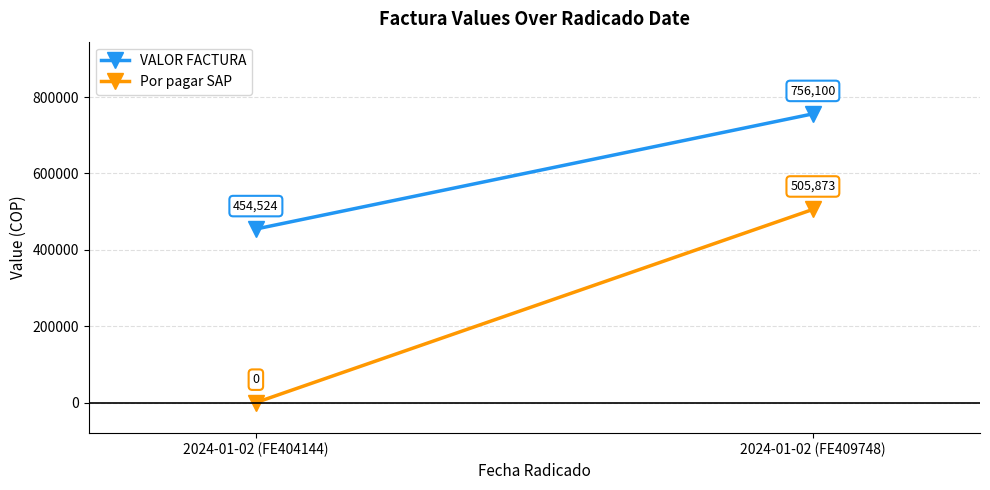

What is the label of the 2nd point from the right?

2024-01-02 (FE404144)